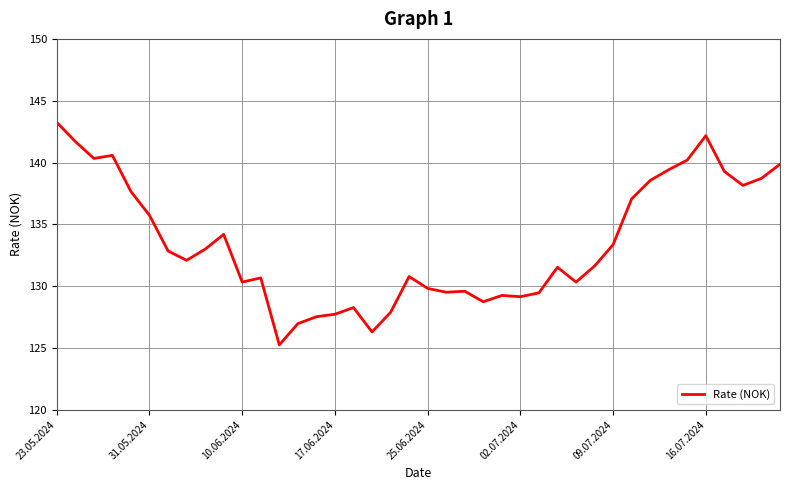

Does the chart display data point markers on the line(s)?

No